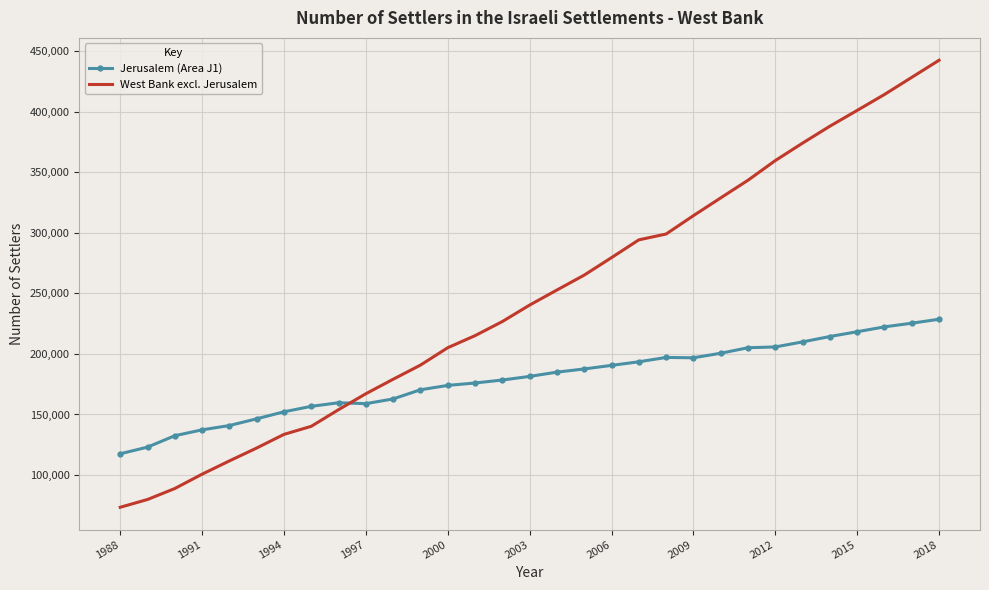

Rank the series by their average value, from lowest to highest.

Jerusalem (Area J1), West Bank excl. Jerusalem